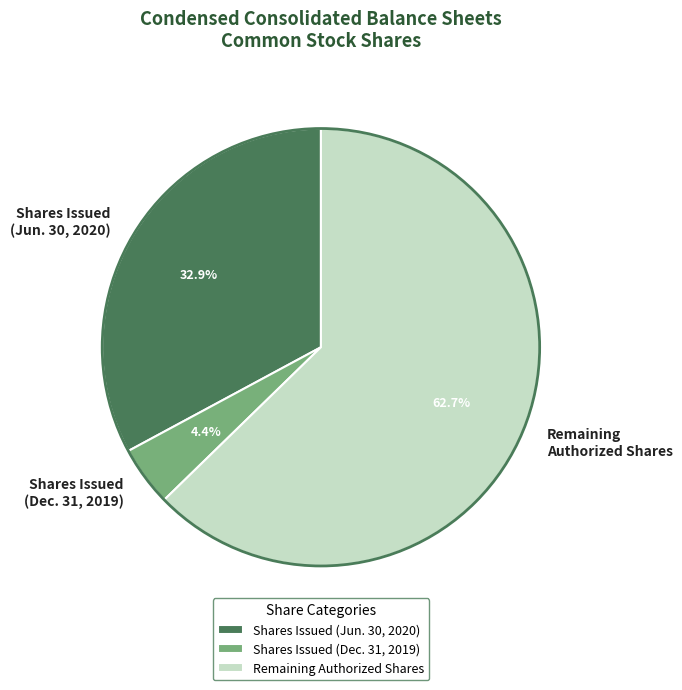

What is the majority slice?

Remaining Authorized Shares